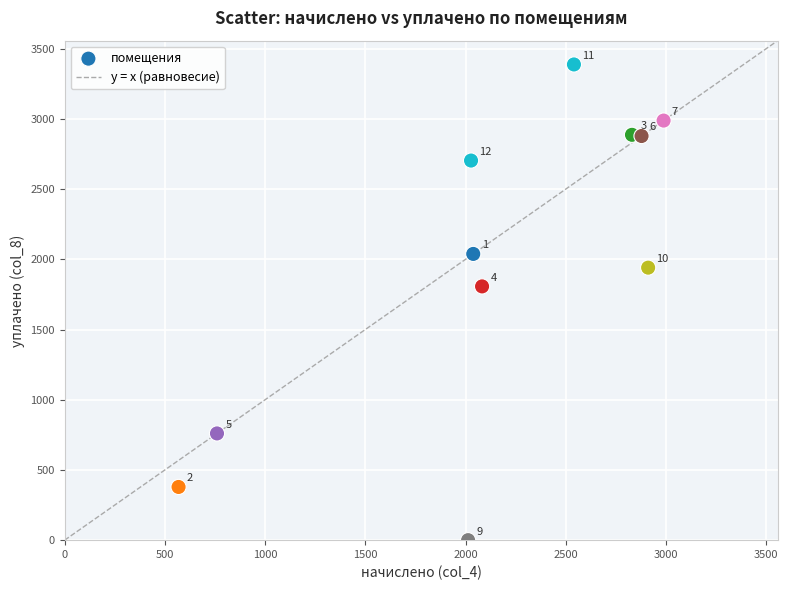

What is the range of X values (max minus min)?

2419.6